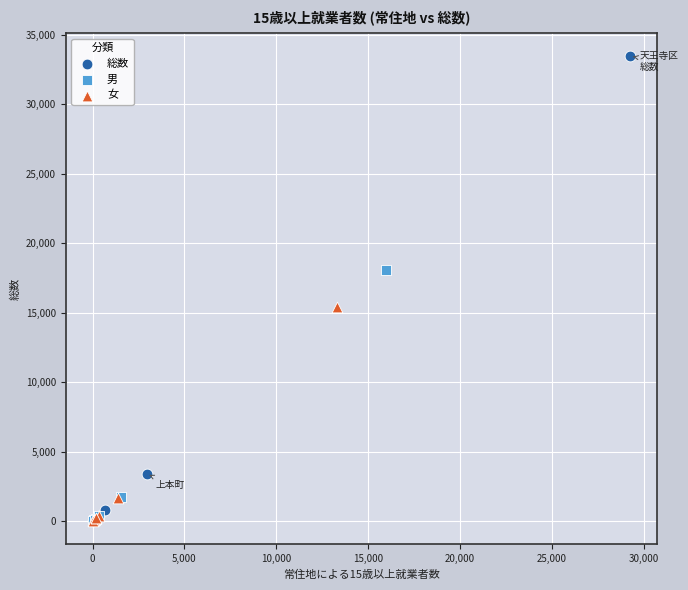

Which series reaches the maximum Y coordinate?

総数